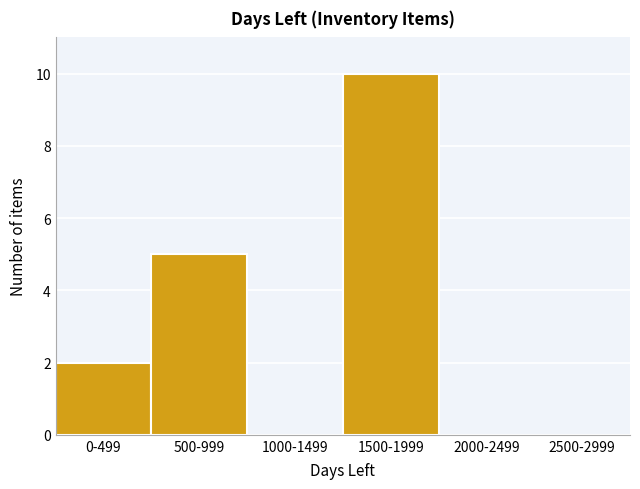

Reading left to right, extract all data points from this chart.

0-499=2	500-999=5	1000-1499=0	1500-1999=10	2000-2499=0	2500-2999=0